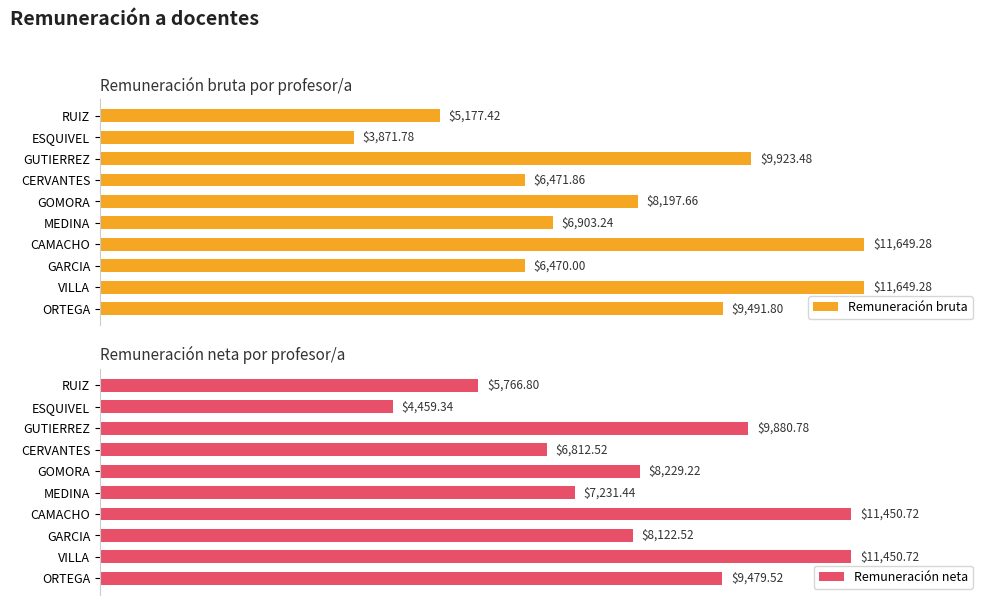

At which label is Remuneración bruta closest to 7760?

GOMORA